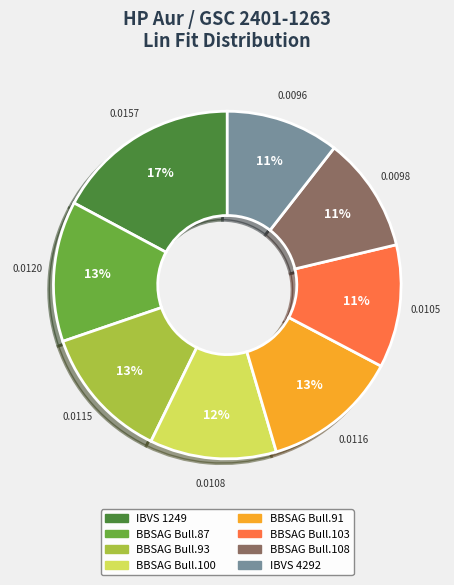

How many slices are in this pie chart?

8